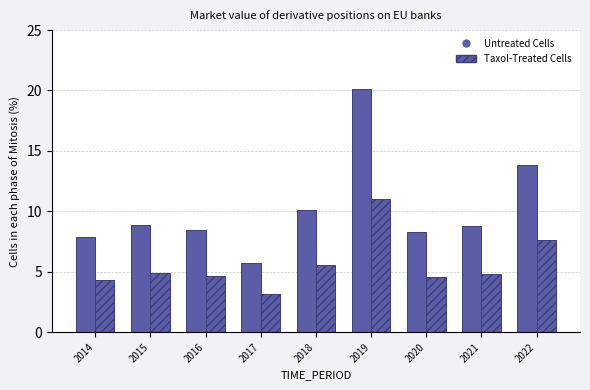

What is the difference between the maximum and minimum values in the Taxol-Treated Cells series?

7.9